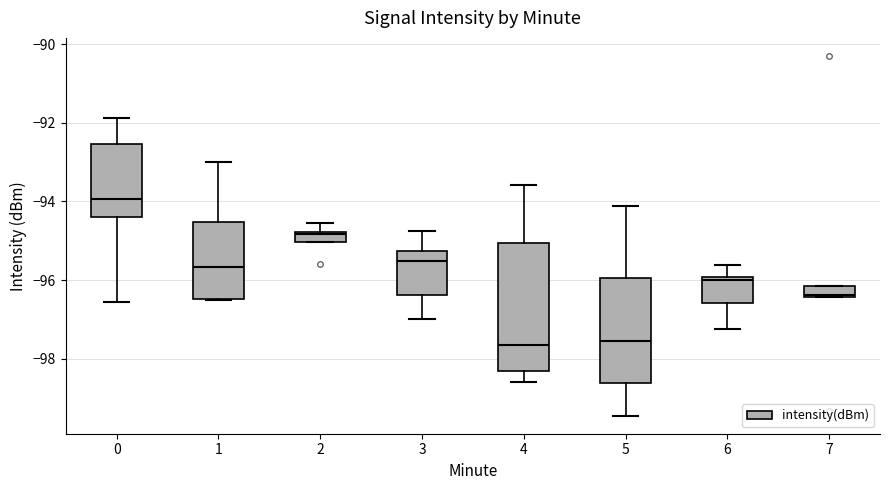

Which box has the highest median line?

0